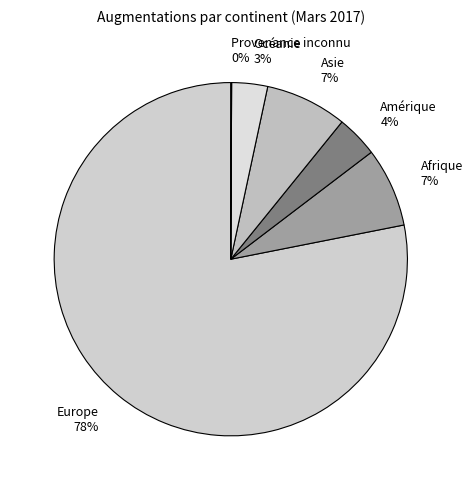

To the nearest percent, what is the average slice percentage?

17%